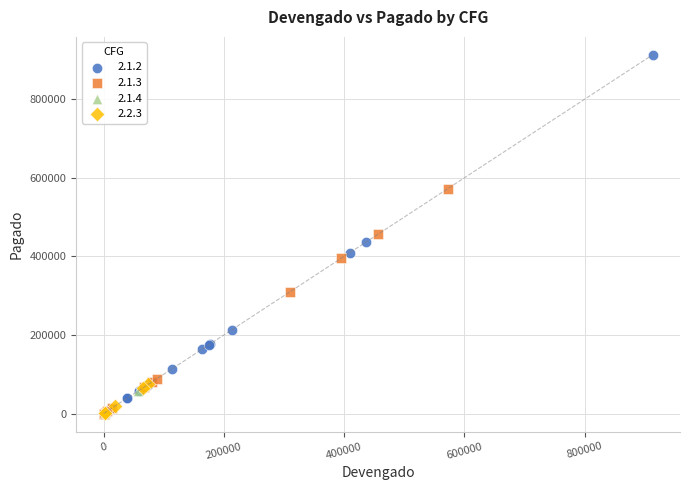

What are all the series names shown in the legend?

2.1.2, 2.1.3, 2.1.4, 2.2.3